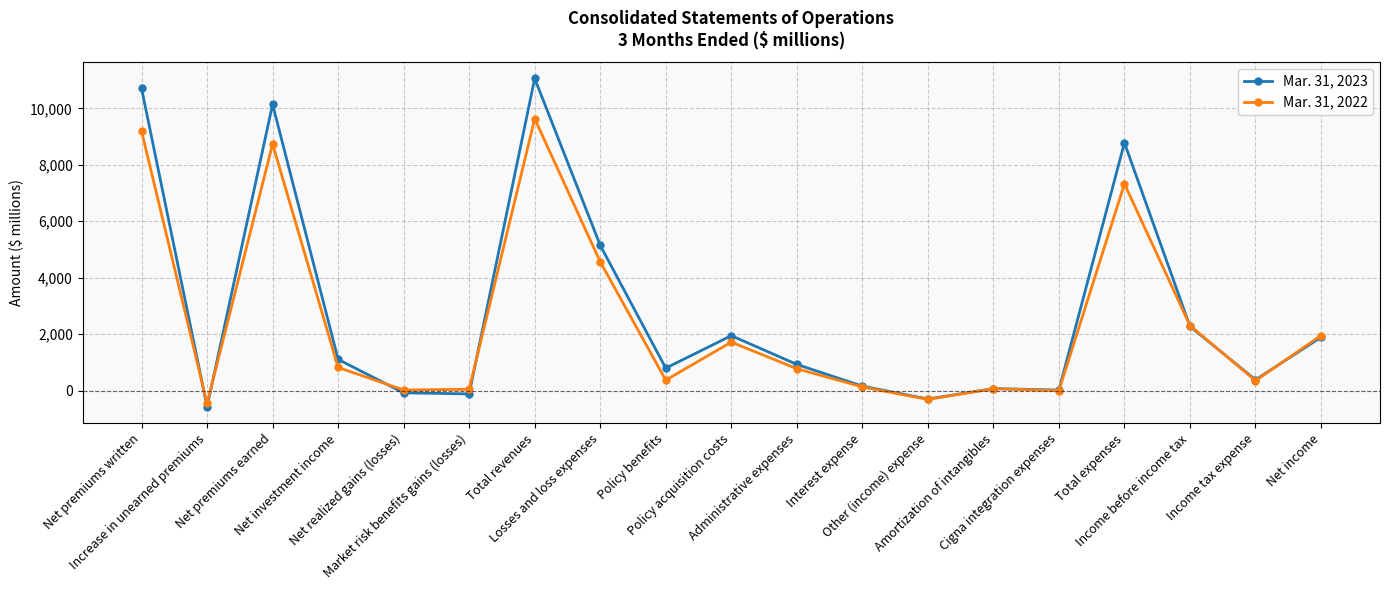

What is the difference between the Mar. 31, 2022 values at Market risk benefits gains (losses) and Other (income) expense?

361